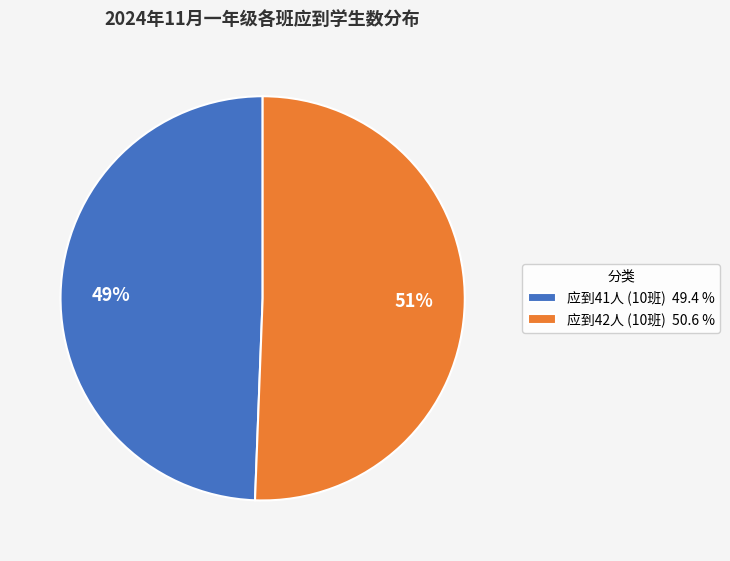

Between 应到41人 (10班) 49.4 % and 应到42人 (10班) 50.6 %, which is larger?

应到42人 (10班) 50.6 %